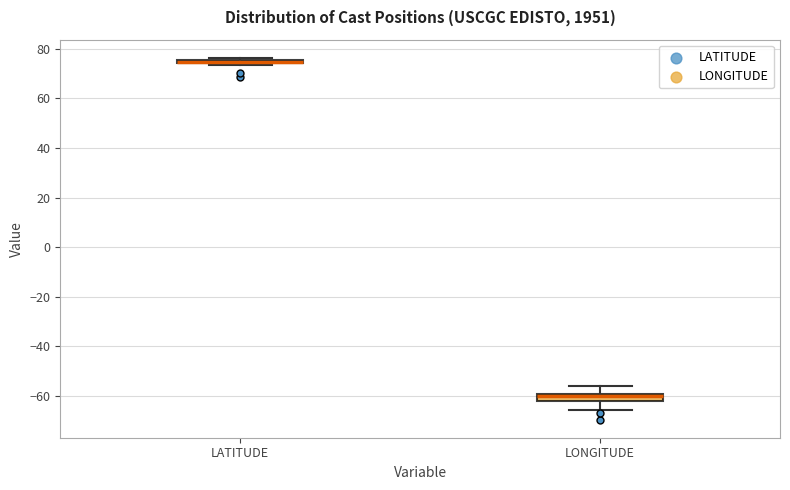

Where is the lower edge of the box for LATITUDE on the y-axis? The values are not printed on the chart, so give them approximately, as read against the axis.

74